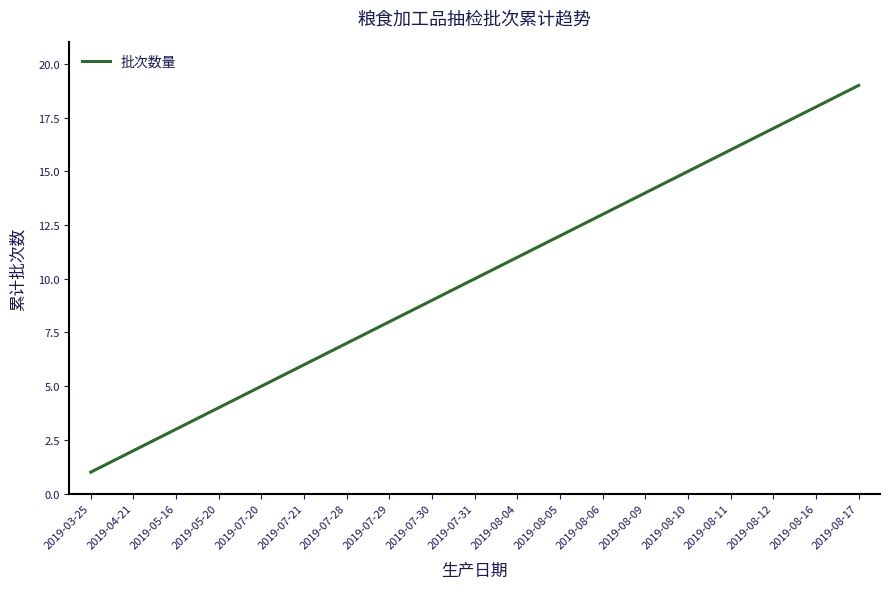

What position from the right is 2019-08-17?

1